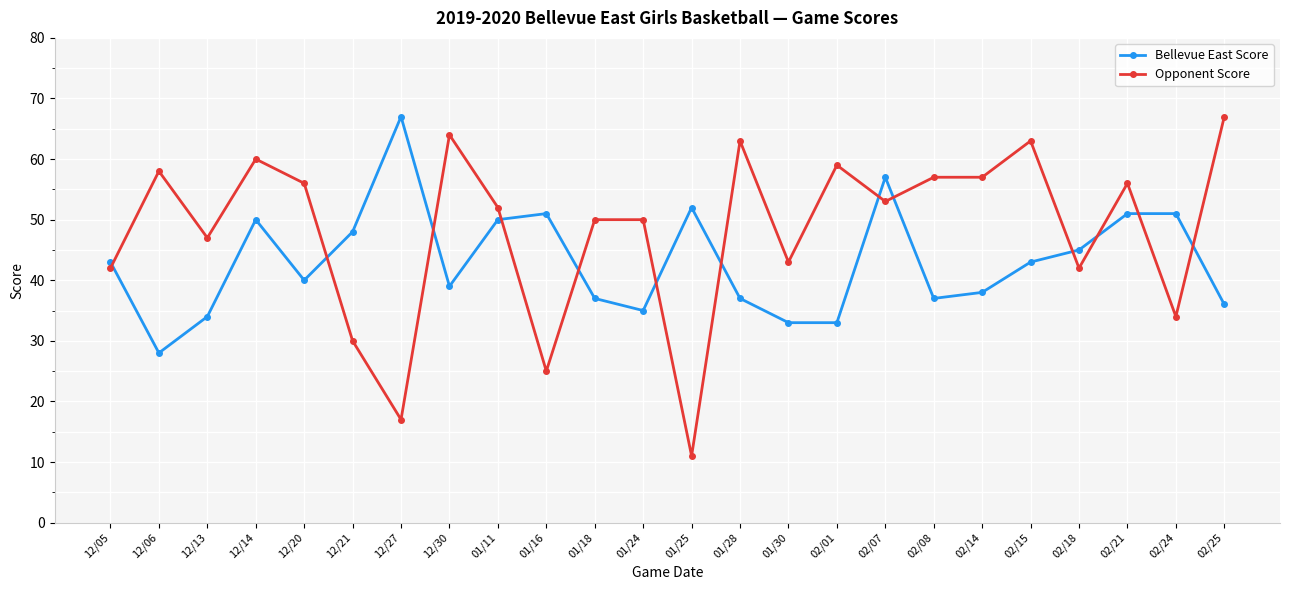

What is the label of the 14th point from the left?

01/28